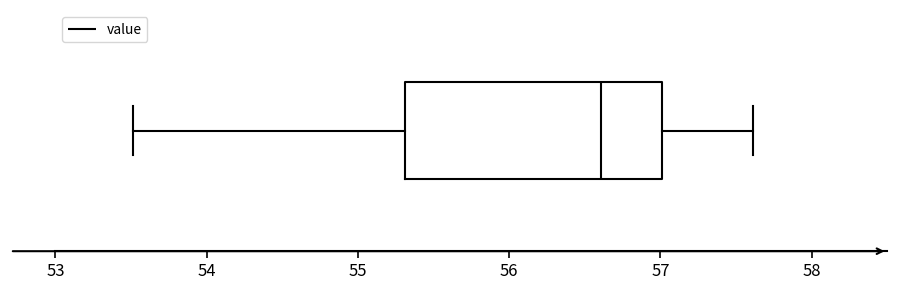

Read this box plot against the x-axis: the position of the median line, the range covered by the box, and the ends of both whiskers. The values are not printed on the chart, so give them approximately, as read against the axis.

median 56.6, box 55.3 to 57.0, whiskers 53.5 to 57.6